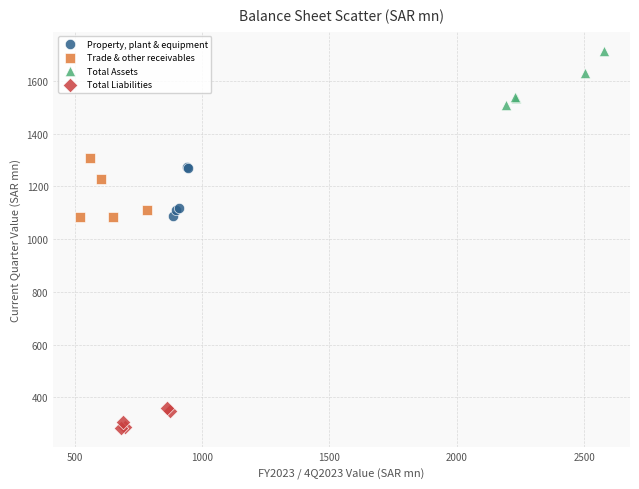

What are all the series names shown in the legend?

Property, plant & equipment, Trade & other receivables, Total Assets, Total Liabilities